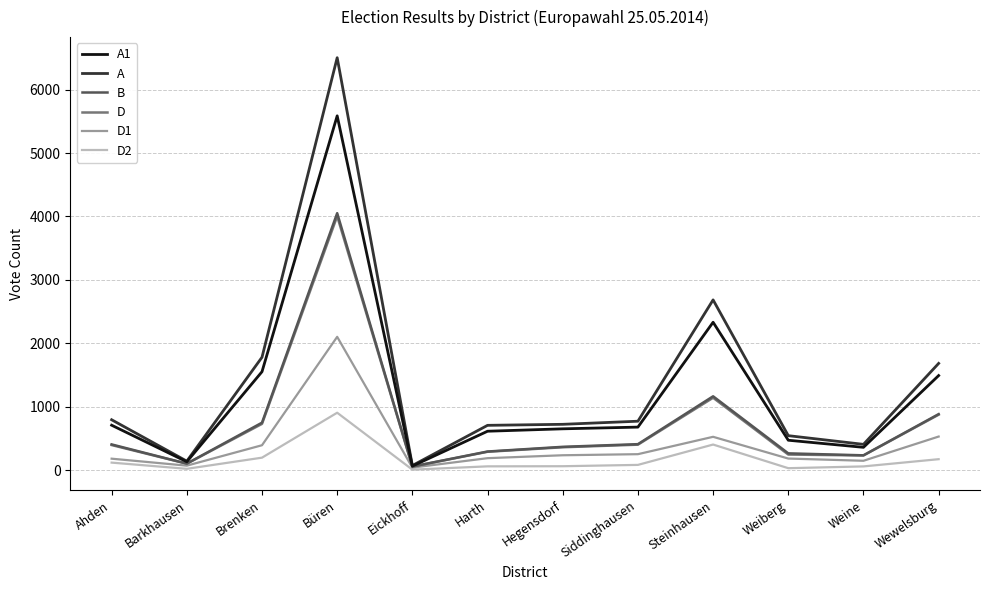

What is the sum of all B values?

8965